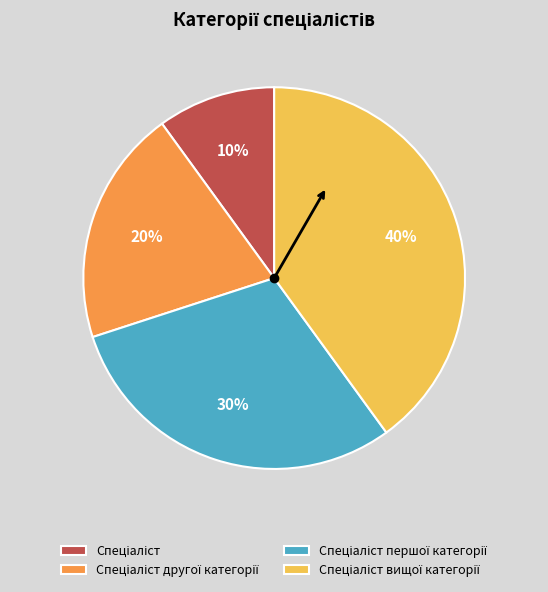

To the nearest percent, what is the average slice percentage?

25%